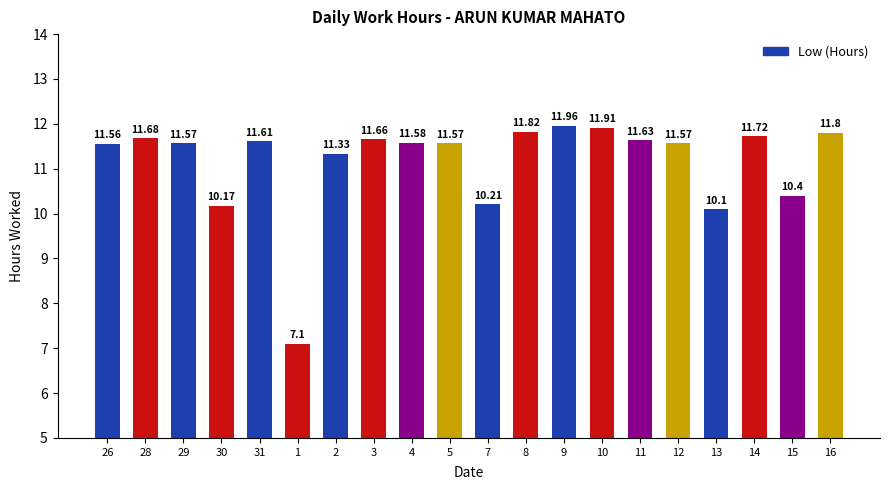

At which category does the chart reach its minimum across all series?

1